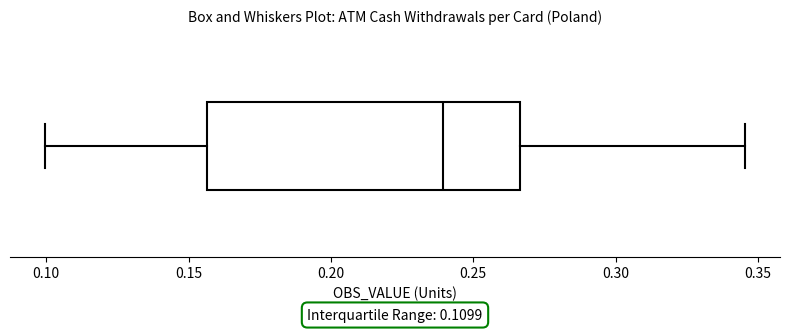

Transcribe this box plot: give where the median line is, the range the box spans, and where the two whiskers end, as read against the x-axis. The values are not printed on the chart, so give them approximately, as read against the axis.

median 0.240, box 0.155 to 0.265, whiskers 0.100 to 0.345